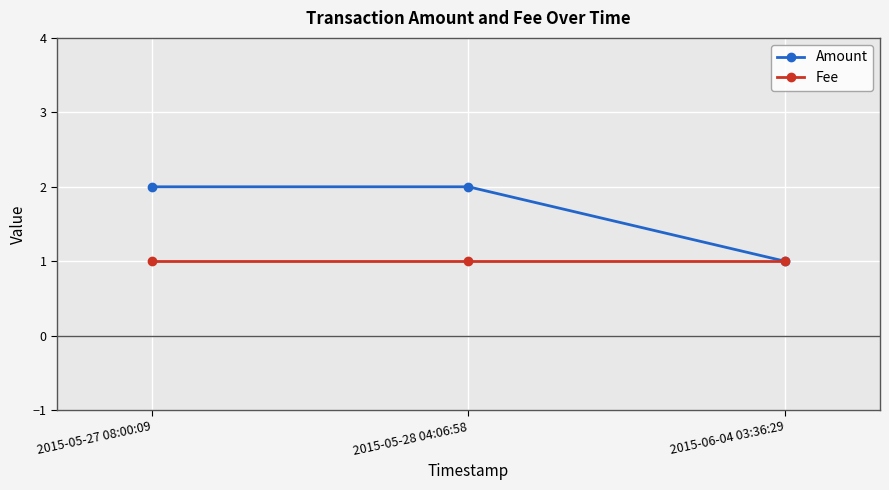

Which series changed the most between 2015-05-27 08:00:09 and 2015-06-04 03:36:29?

Amount